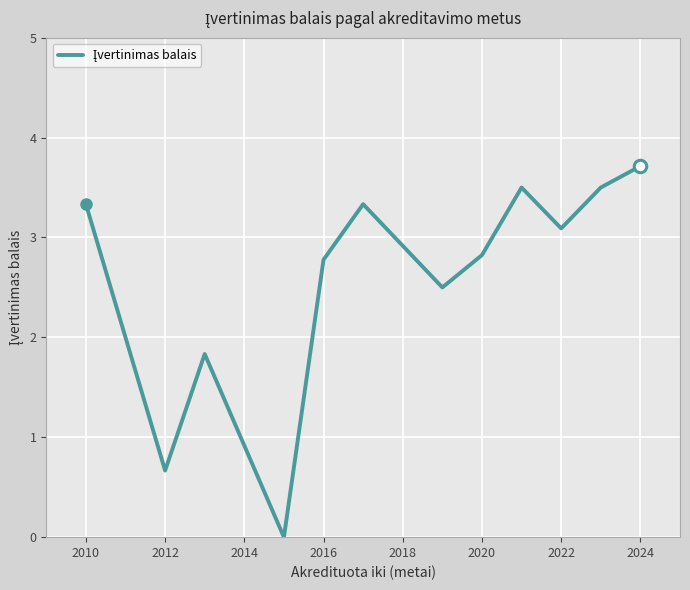

How many values are below 3?

6